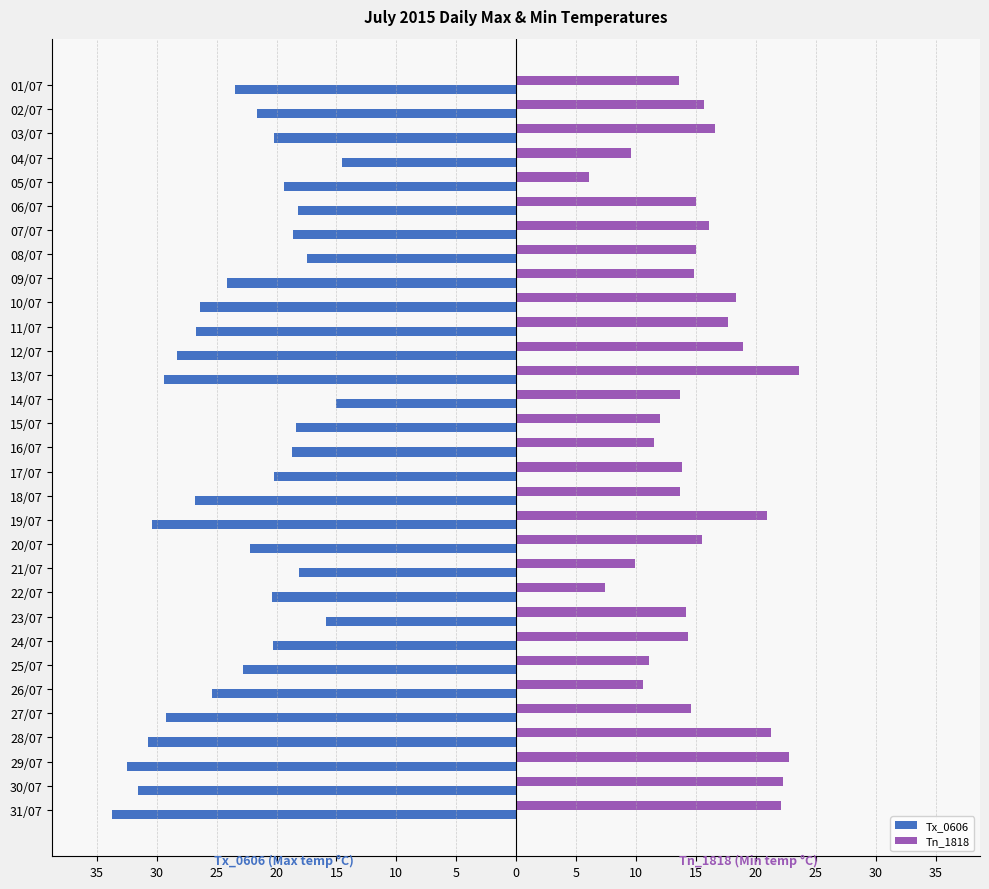

Which series has the widest spread of values?

Tx_0606